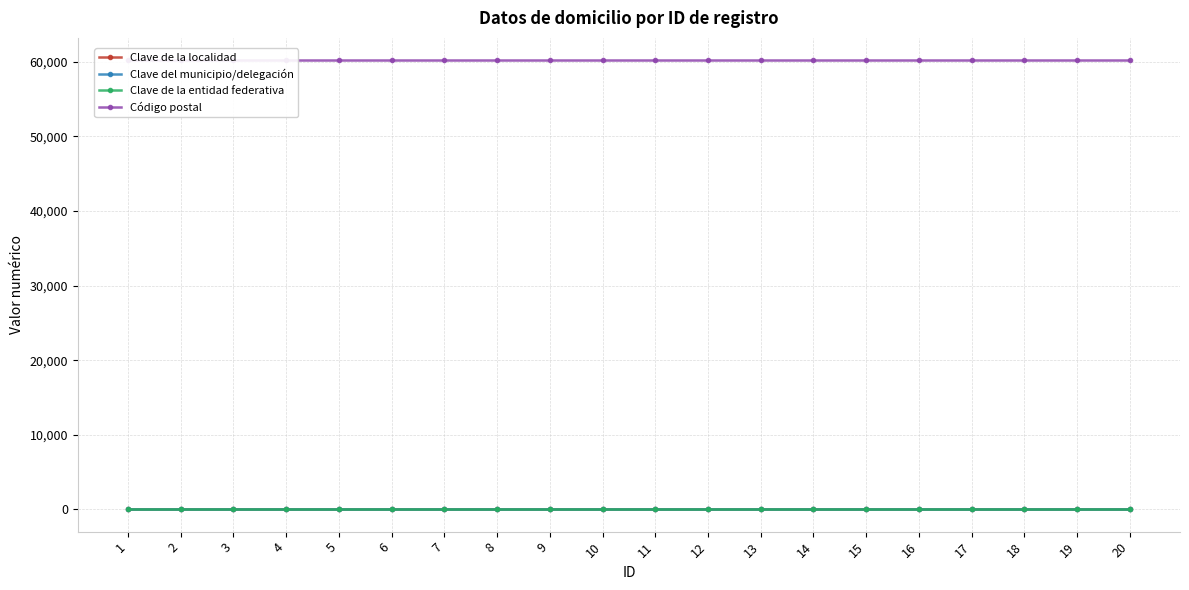

Which series has the widest spread of values?

Clave de la localidad